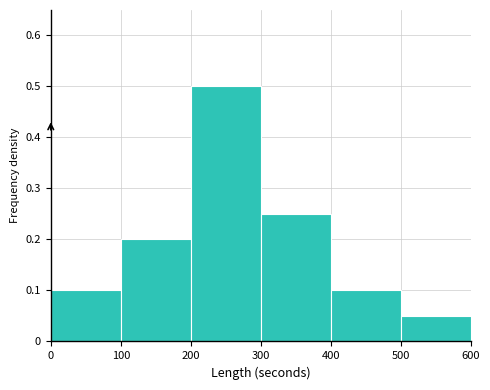

Reading left to right, transcribe this chart: for each bar, give the range it covers on the x-axis and its height. The values are not printed on the chart, so give them approximately, as read against the axis.

0 to 100: 0.10
100 to 200: 0.20
200 to 300: 0.50
300 to 400: 0.25
400 to 500: 0.10
500 to 600: 0.05